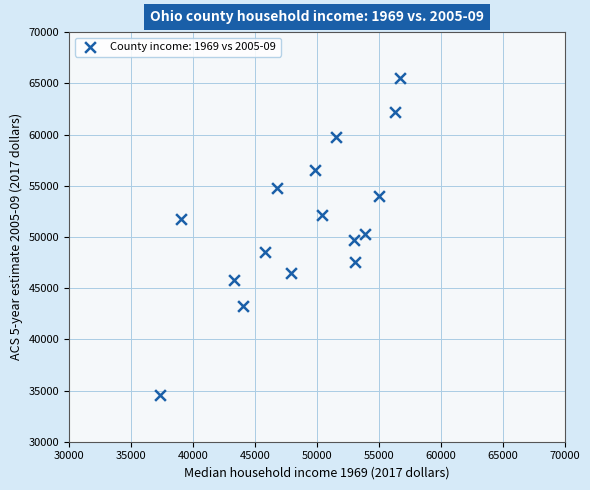

What is the range of Y values (max minus min)?

30954.1